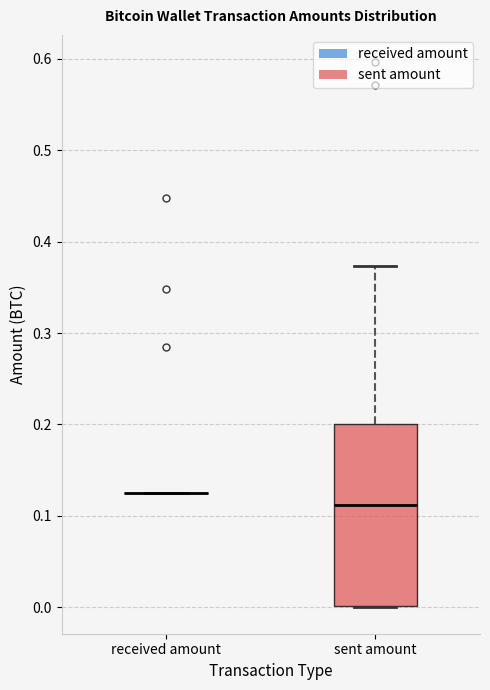

Reading left to right, read every box against the y-axis: the position of its median line, the range the box covers, and the ends of its whiskers. The values are not printed on the chart, so give them approximately, as read against the axis.

received amount: box collapsed to a line at 0.13, whiskers 0.13 to 0.13
sent amount: median 0.11, box 0.00 to 0.20, whiskers 0.00 to 0.37